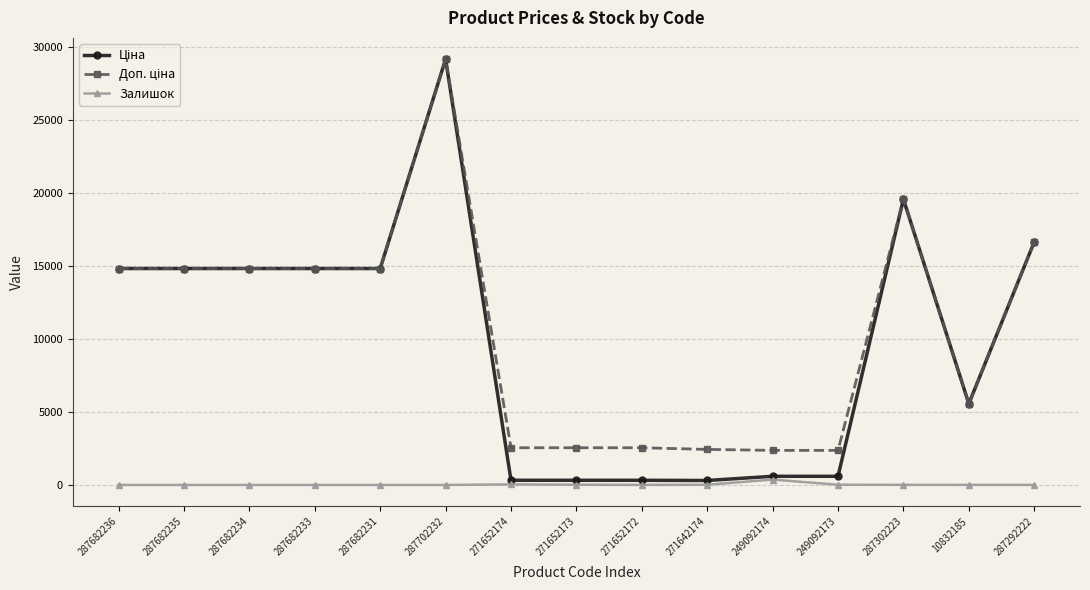

What is the spread (max minus min) of values at 287682234?

14817.6